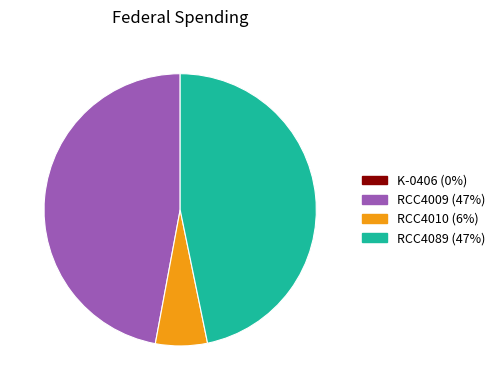

Do RCC4089 and RCC4010 together represent more than half of the pie?

Yes